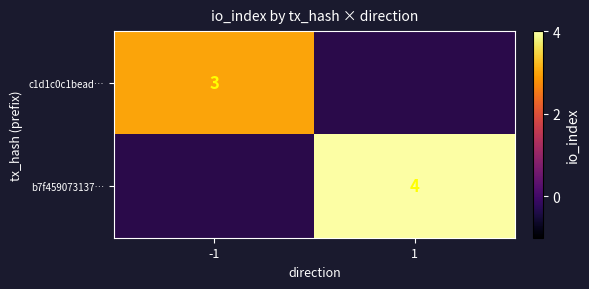

Is it true that b7f459073137… equals 1 at 1?

False